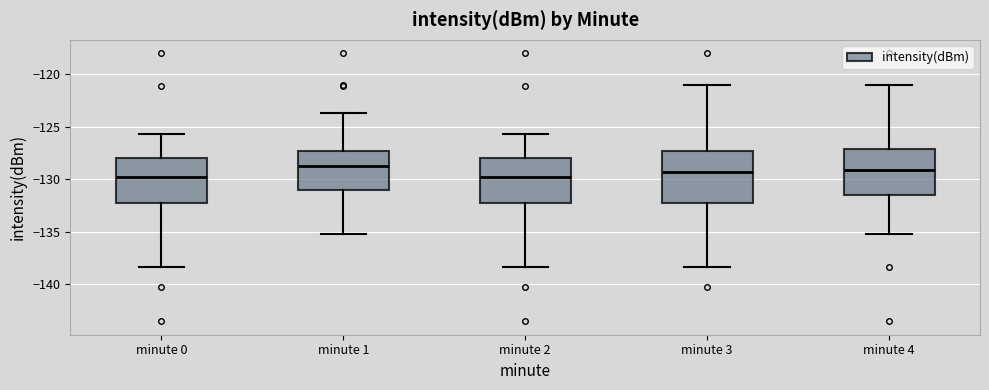

Reading left to right, read every box against the y-axis: the position of its median line, the range the box covers, and the ends of its whiskers. The values are not printed on the chart, so give them approximately, as read against the axis.

minute 0: median -129.5, box -132.5 to -128.0, whiskers -138.5 to -125.5
minute 1: median -129.0, box -131.0 to -127.5, whiskers -135.0 to -123.5
minute 2: median -129.5, box -132.5 to -128.0, whiskers -138.5 to -125.5
minute 3: median -129.5, box -132.5 to -127.5, whiskers -138.5 to -121.0
minute 4: median -129.0, box -131.5 to -127.0, whiskers -135.0 to -121.0